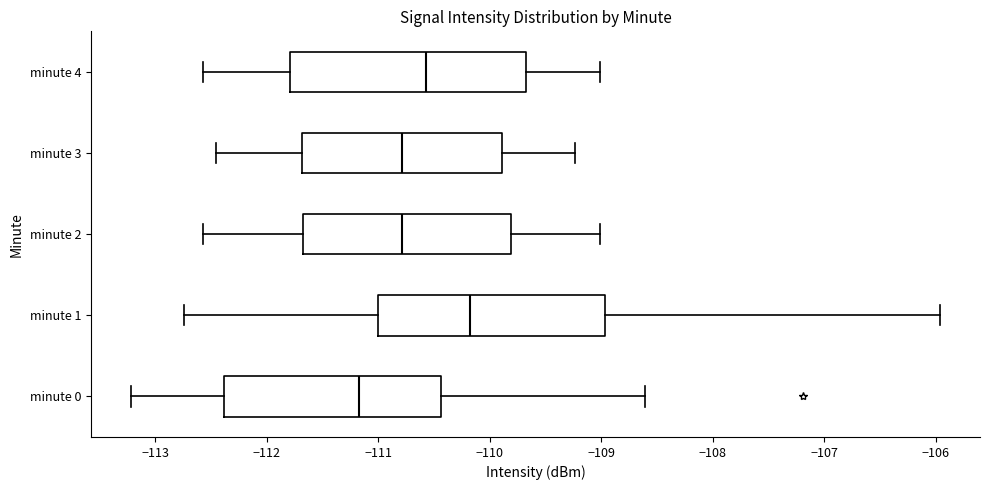

Reading bottom to top, read every box against the x-axis: the position of its median line, the range the box covers, and the ends of its whiskers. The values are not printed on the chart, so give them approximately, as read against the axis.

minute 0: median -111.2, box -112.4 to -110.4, whiskers -113.2 to -108.6
minute 1: median -110.2, box -111.0 to -109.0, whiskers -112.7 to -106.0
minute 2: median -110.8, box -111.7 to -109.8, whiskers -112.6 to -109.0
minute 3: median -110.8, box -111.7 to -109.9, whiskers -112.5 to -109.2
minute 4: median -110.6, box -111.8 to -109.7, whiskers -112.6 to -109.0